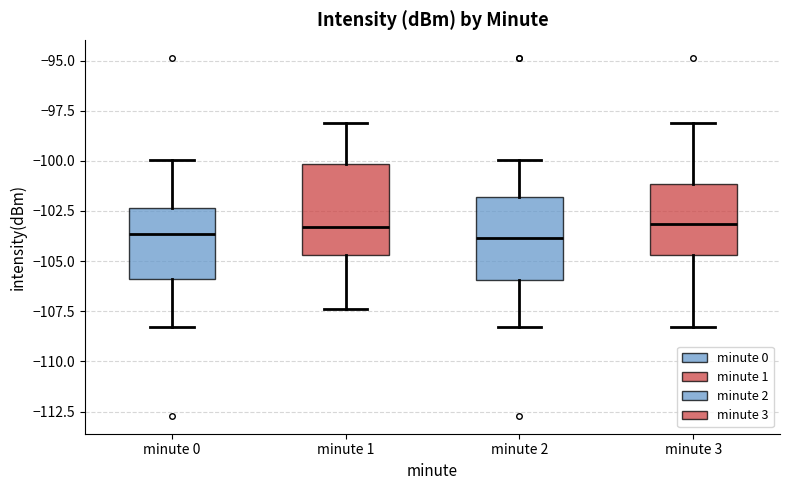

Reading left to right, transcribe this box plot: for each box, give where its median line is, the range the box spans, and where its two whiskers end, as read against the y-axis. The values are not printed on the chart, so give them approximately, as read against the axis.

minute 0: median -103.5, box -106.0 to -102.5, whiskers -108.5 to -100.0
minute 1: median -103.5, box -104.5 to -100.0, whiskers -107.5 to -98.0
minute 2: median -104.0, box -106.0 to -102.0, whiskers -108.5 to -100.0
minute 3: median -103.0, box -104.5 to -101.0, whiskers -108.5 to -98.0